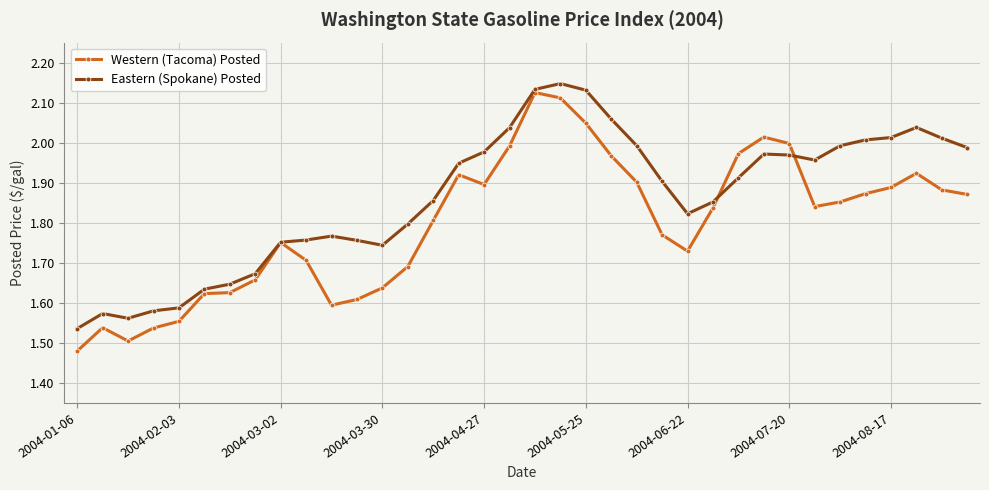

True or false: Eastern (Spokane) Posted has more than 1 interior local peaks.

True